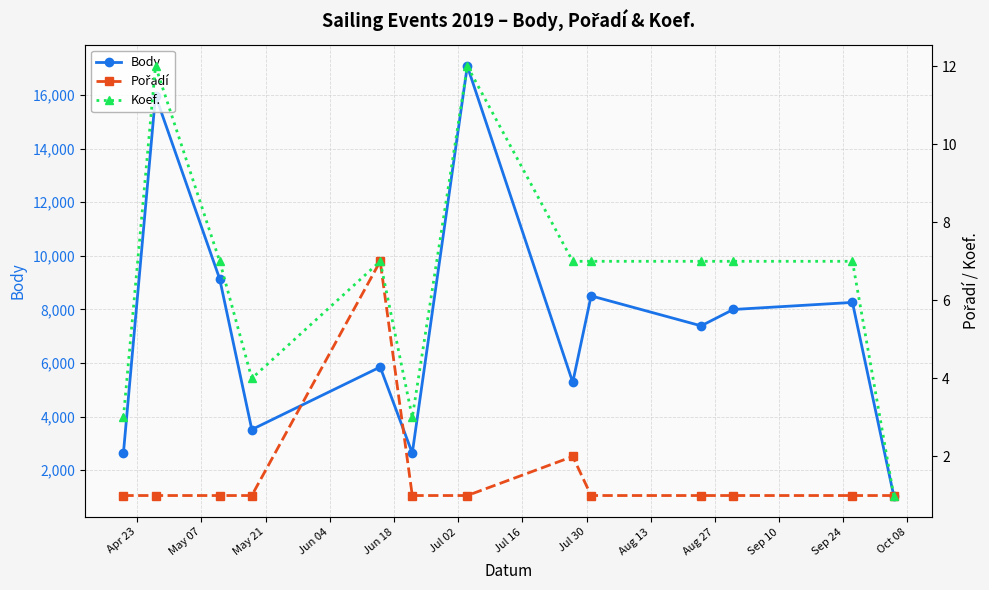

What is the maximum value for Body?

17079